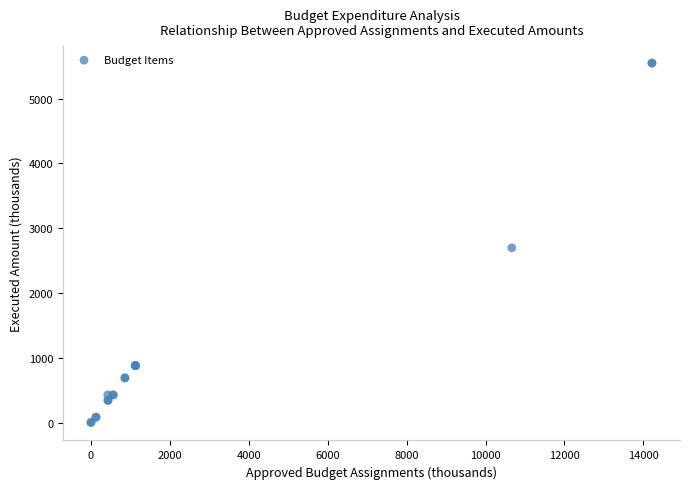

What Y value in the scatter plot is closest to 2776?

2698.5